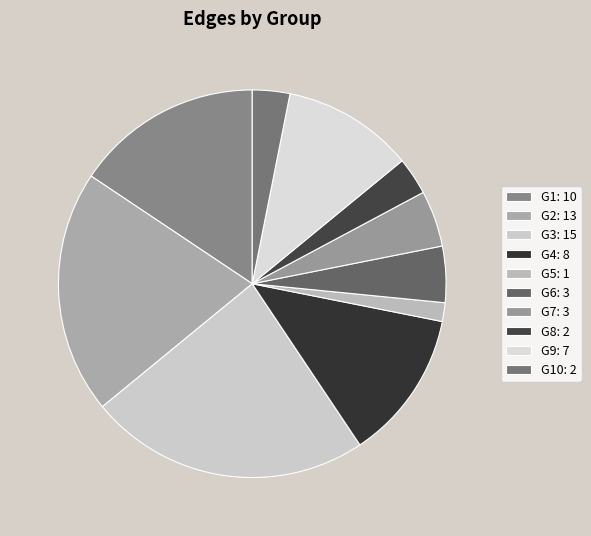

Which slice is the smallest?

G5: 1